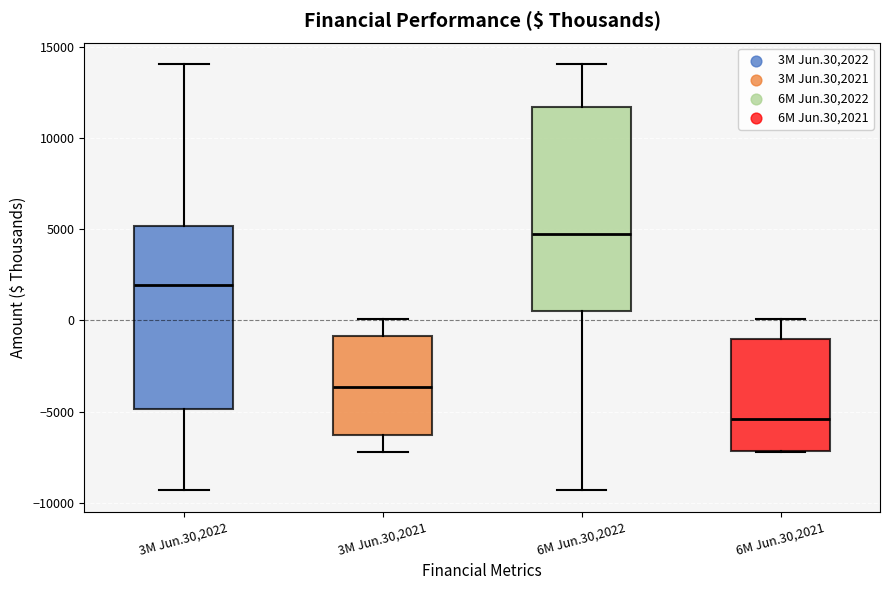

Which box is the tallest, from its lower edge to its upper edge?

6M Jun.30,2022